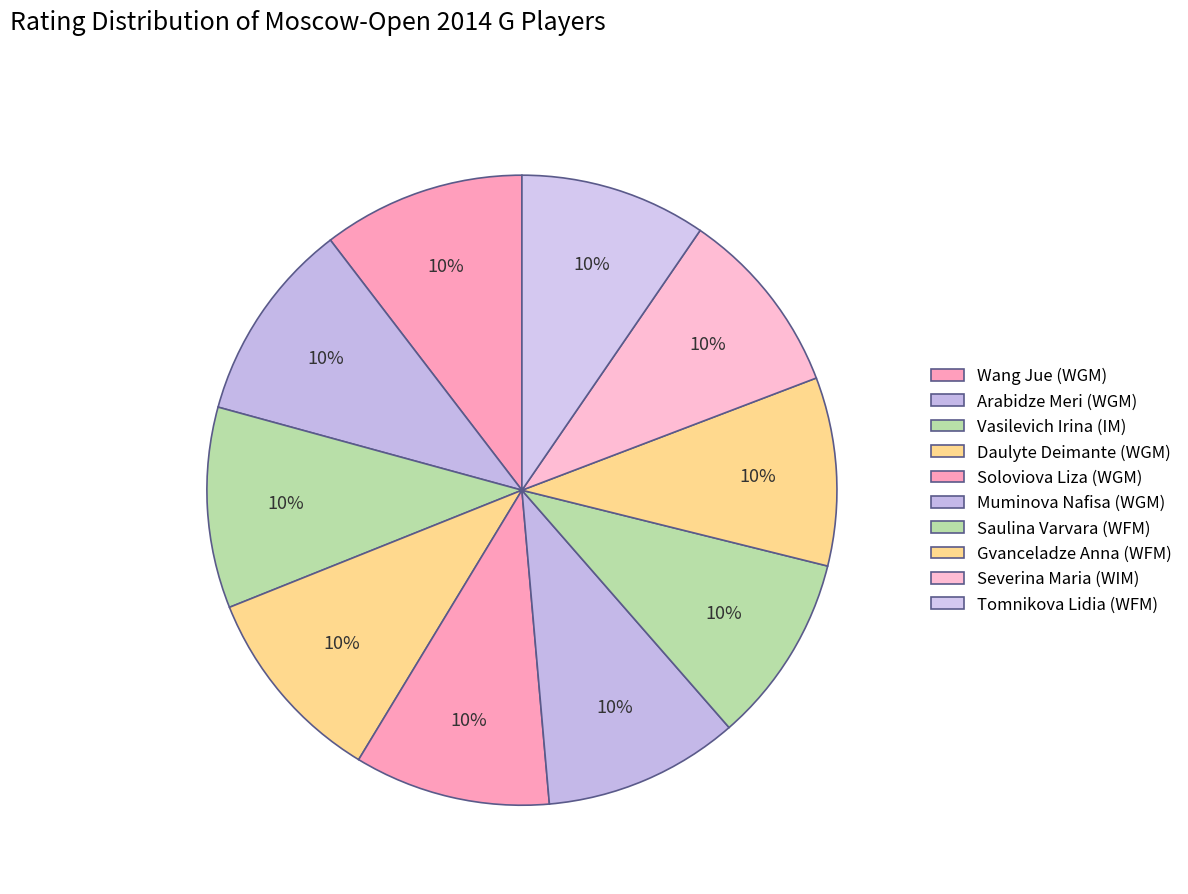

How many slices are in this pie chart?

10